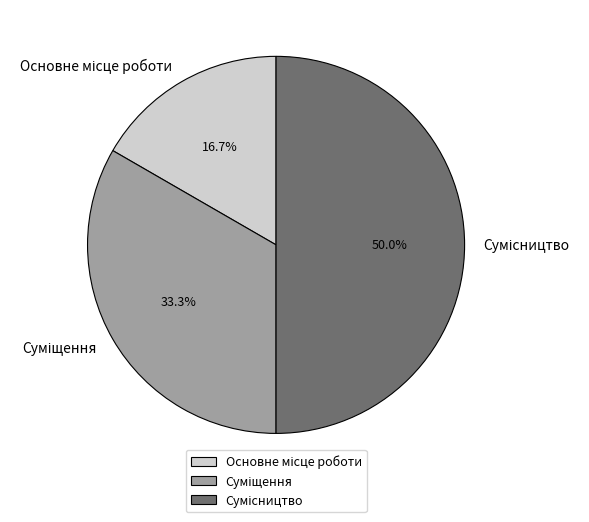

True or false: Основне місце роботи accounts for 7% of the total.

False